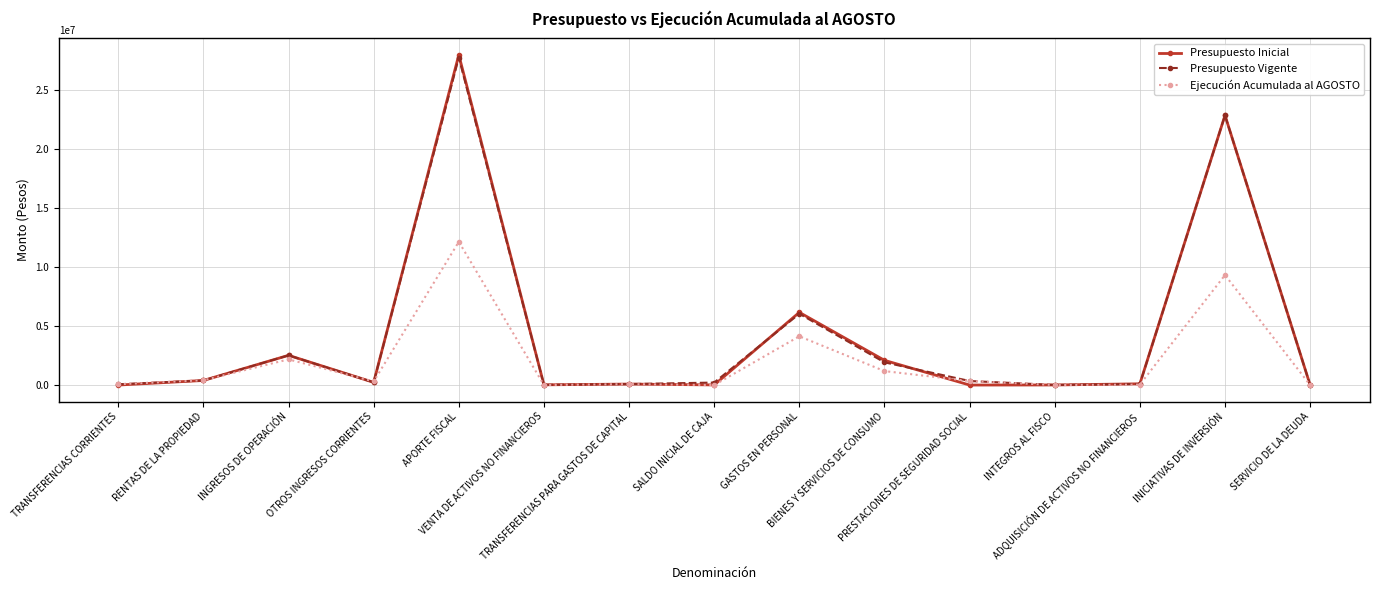

True or false: Presupuesto Inicial has more than 2 points higher than both neighbors.

True